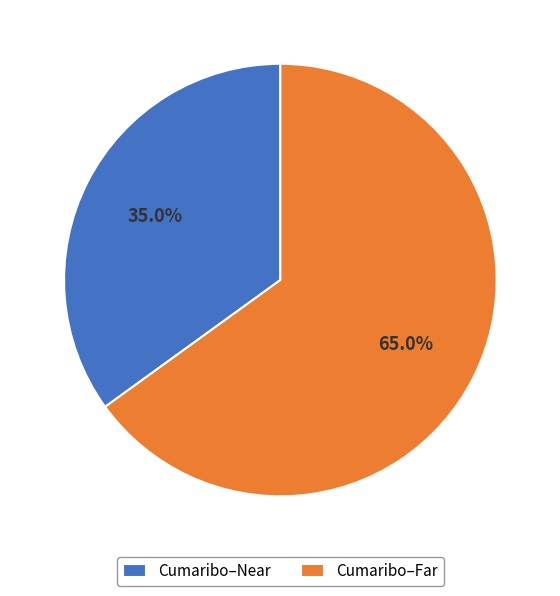

Rank the categories by value from highest to lowest.

Cumaribo–Far, Cumaribo–Near